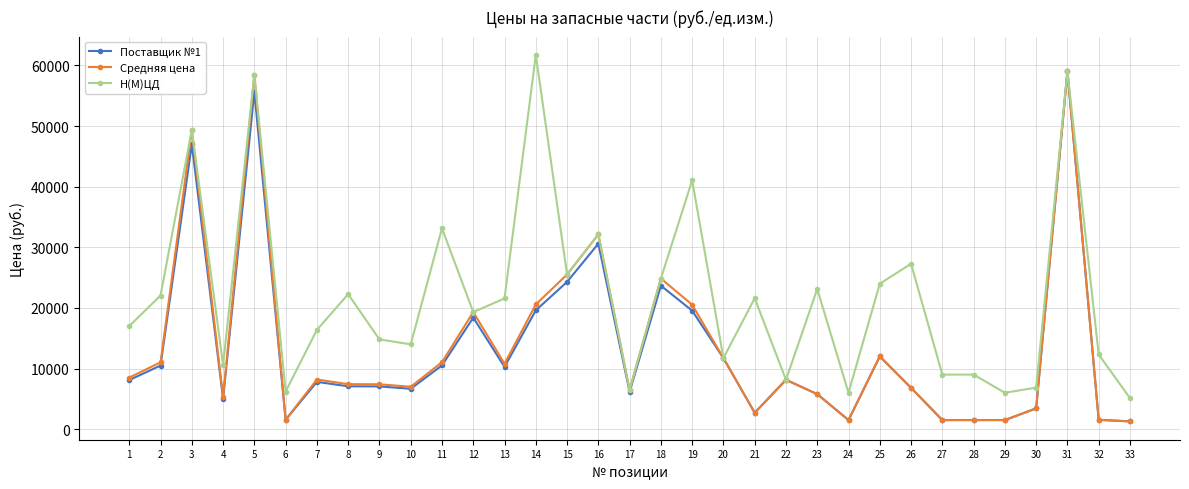

What is the difference between the highest and lowest values at 4?

5544.0